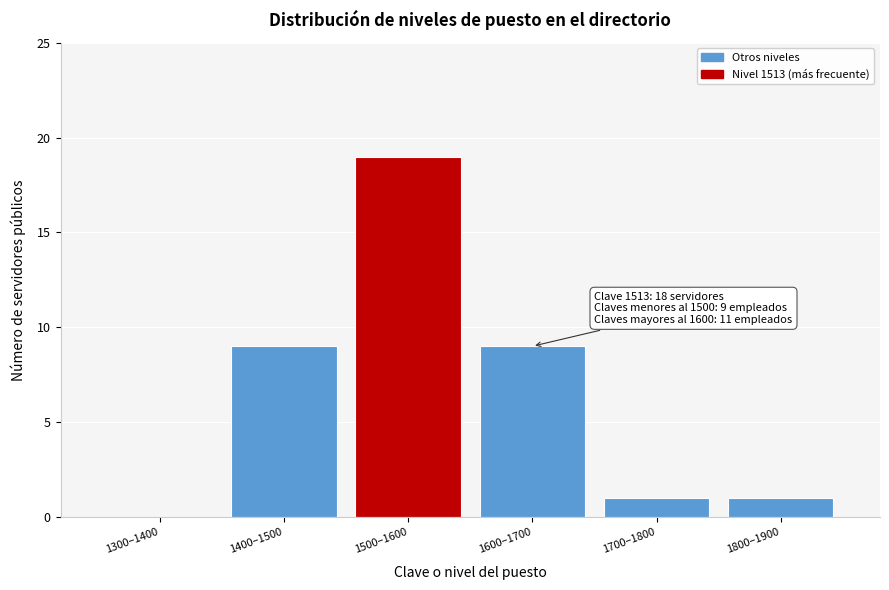

Reading right to left, extract all data points from this chart.

1800–1900=1	1700–1800=1	1600–1700=9	1500–1600=19	1400–1500=9	1300–1400=0